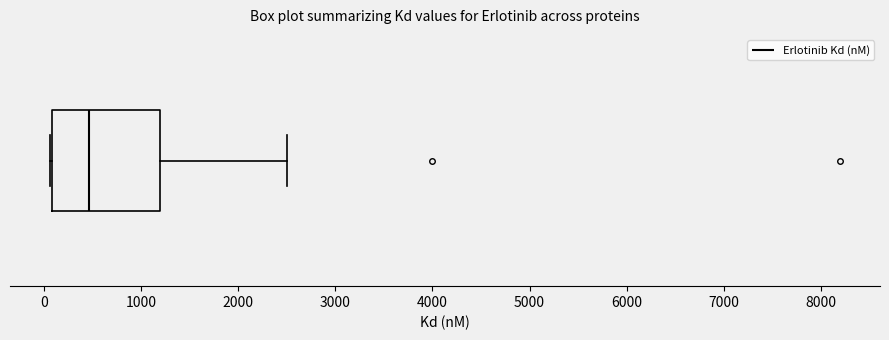

Read this box plot against the x-axis: the position of the median line, the range covered by the box, and the ends of both whiskers. The values are not printed on the chart, so give them approximately, as read against the axis.

median 500, box 100 to 1200, whiskers 100 to 2500